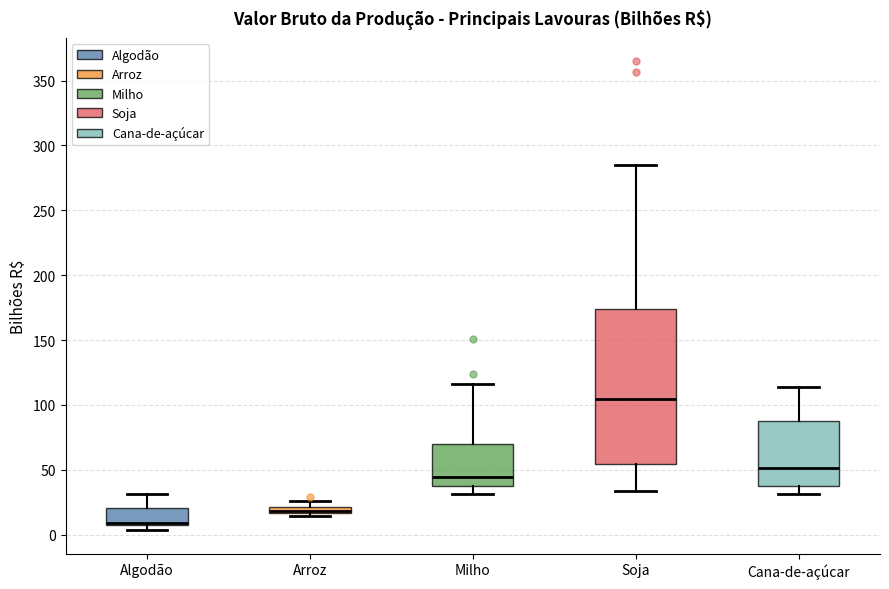

Where does the upper whisker of the box for Milho end on the y-axis? The values are not printed on the chart, so give them approximately, as read against the axis.

115